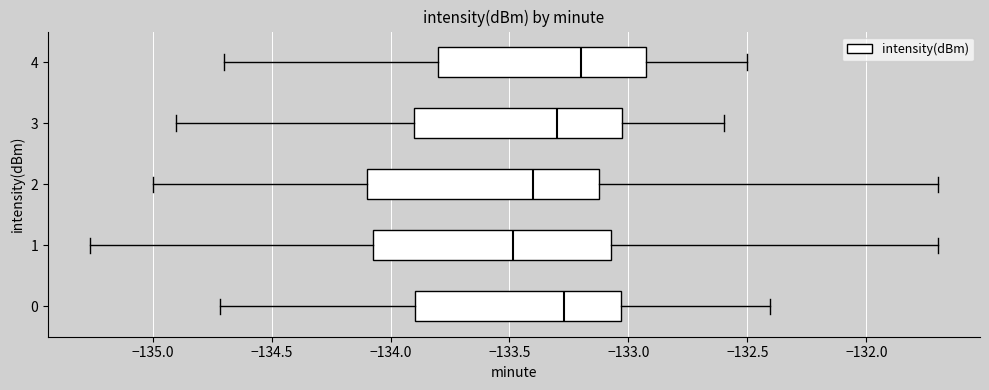

Reading bottom to top, read every box against the x-axis: the position of its median line, the range the box covers, and the ends of its whiskers. The values are not printed on the chart, so give them approximately, as read against the axis.

0: median -133.25, box -133.90 to -133.05, whiskers -134.70 to -132.40
1: median -133.50, box -134.05 to -133.05, whiskers -135.25 to -131.70
2: median -133.40, box -134.10 to -133.10, whiskers -135.00 to -131.70
3: median -133.30, box -133.90 to -133.00, whiskers -134.90 to -132.60
4: median -133.20, box -133.80 to -132.90, whiskers -134.70 to -132.50